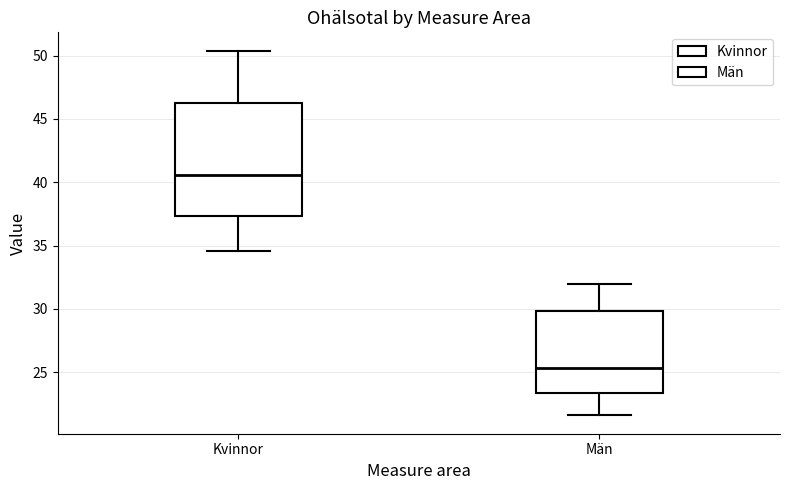

Reading left to right, transcribe this box plot: for each box, give where its median line is, the range the box spans, and where its two whiskers end, as read against the y-axis. The values are not printed on the chart, so give them approximately, as read against the axis.

Kvinnor: median 40.5, box 37.5 to 46.5, whiskers 34.5 to 50.5
Män: median 25.5, box 23.5 to 30.0, whiskers 21.5 to 32.0